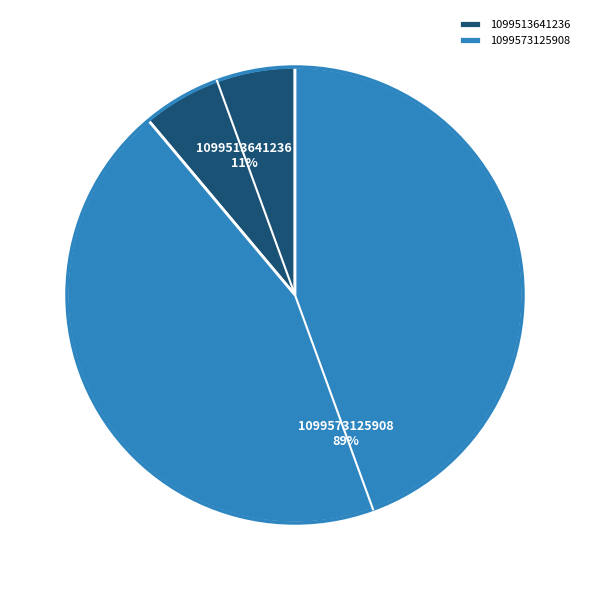

Approximately how many times larger is the value at 1099513641236 compared to 1099573125908?

0.1